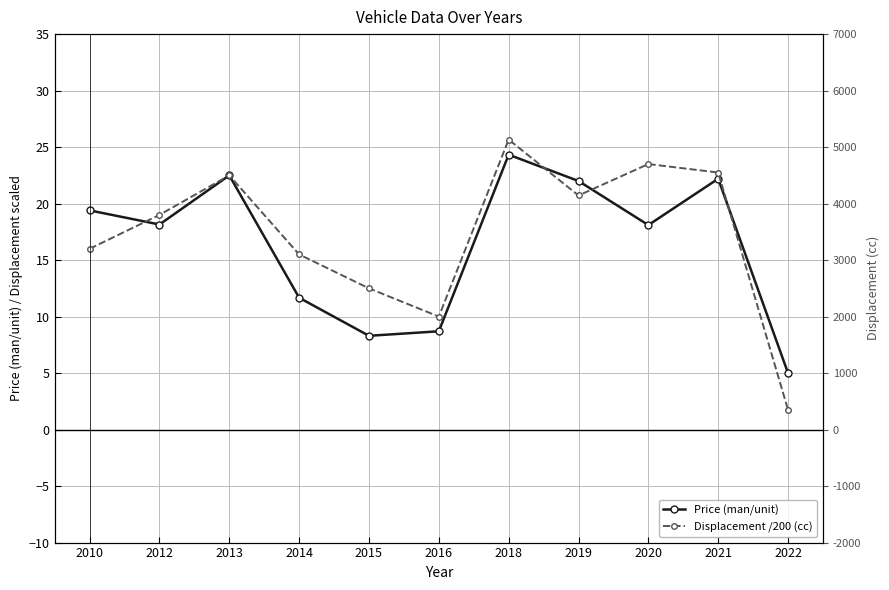

Reading left to right, transcribe all the data shown in this chart.

Price (man/unit): 2010=19.4	2012=18.1	2013=22.5	2014=11.7	2015=8.3	2016=8.7	2018=24.3	2019=22.0	2020=18.1	2021=22.2	2022=5.0
Displacement /200 (cc): 2010=16.0	2012=19.0	2013=22.5	2014=15.5	2015=12.5	2016=10.0	2018=25.7	2019=20.7	2020=23.5	2021=22.8	2022=1.8